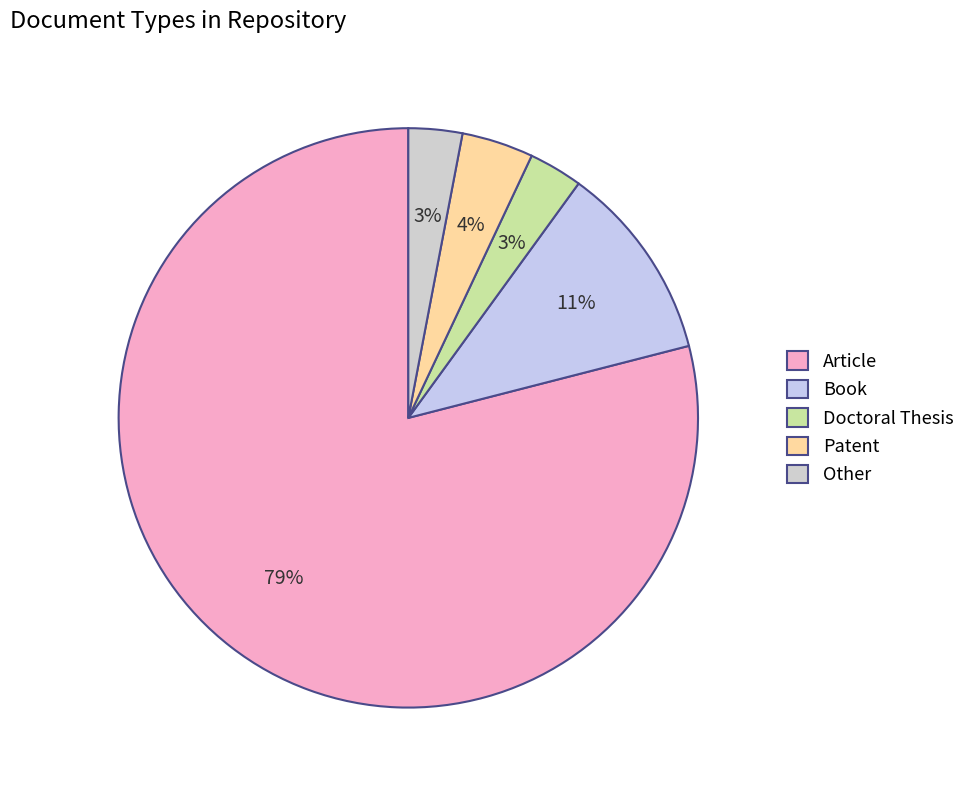

Is Article the majority of the pie?

Yes